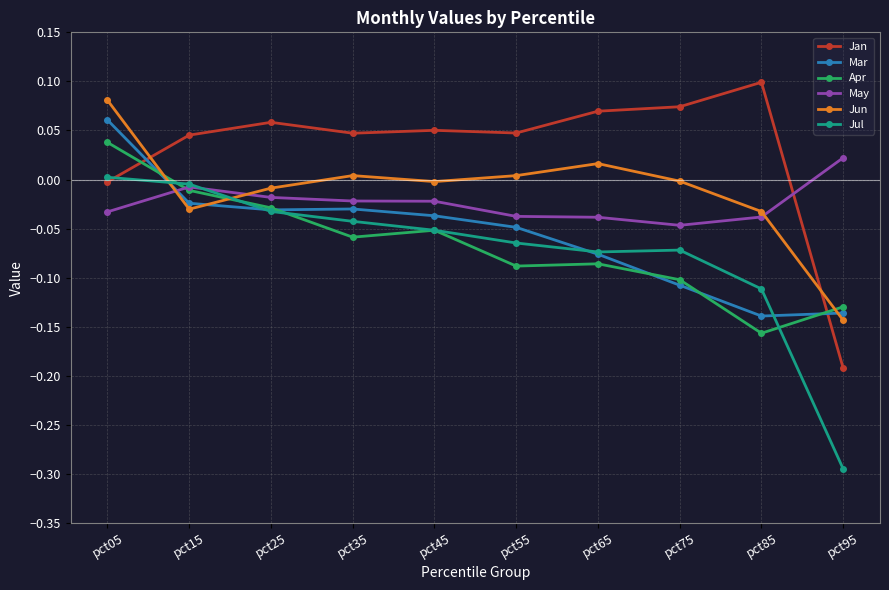

How many series are shown in this chart?

6